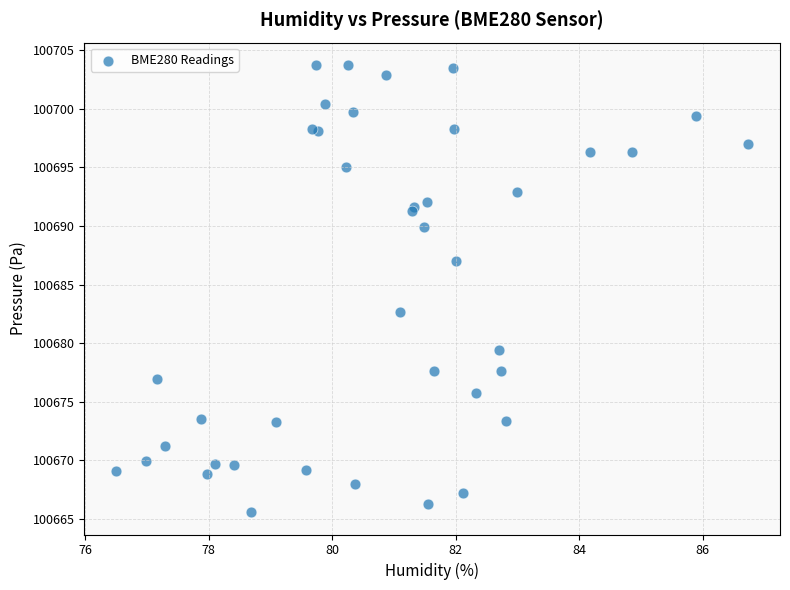

What Y value in the scatter plot is closest to 100684?

100682.7